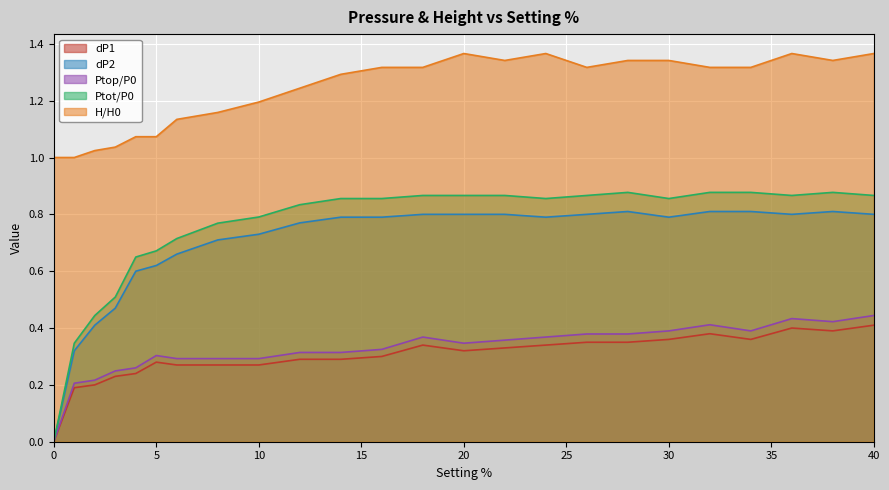

How many data points in dP1 are above 0?

23